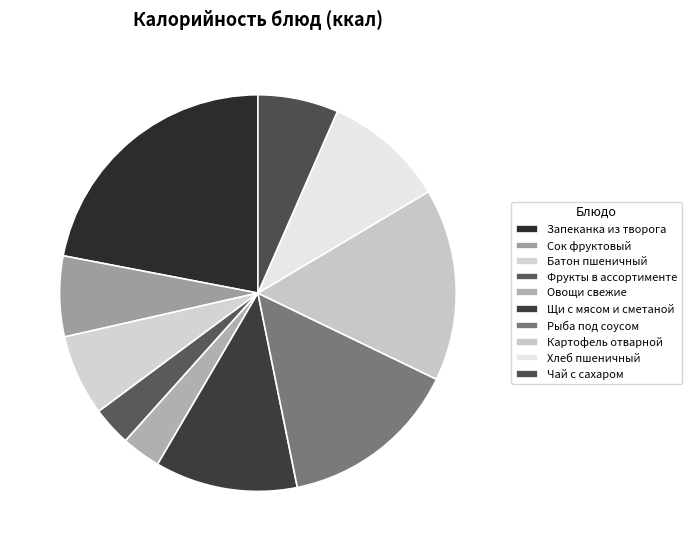

How many slices are in this pie chart?

10